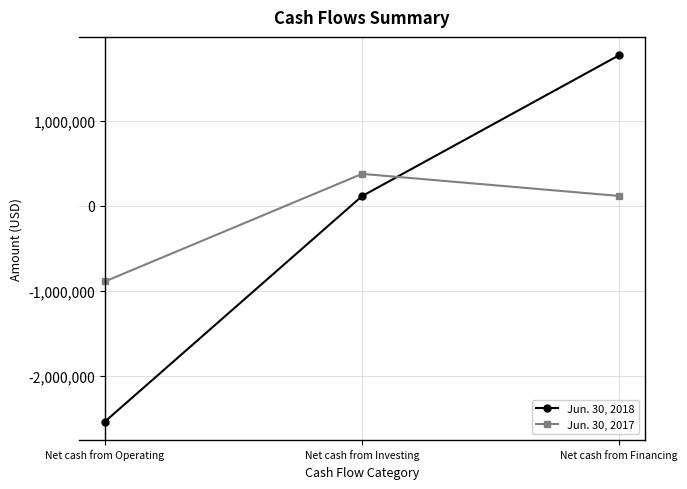

What is the sum of all Jun. 30, 2017 values?

-403837